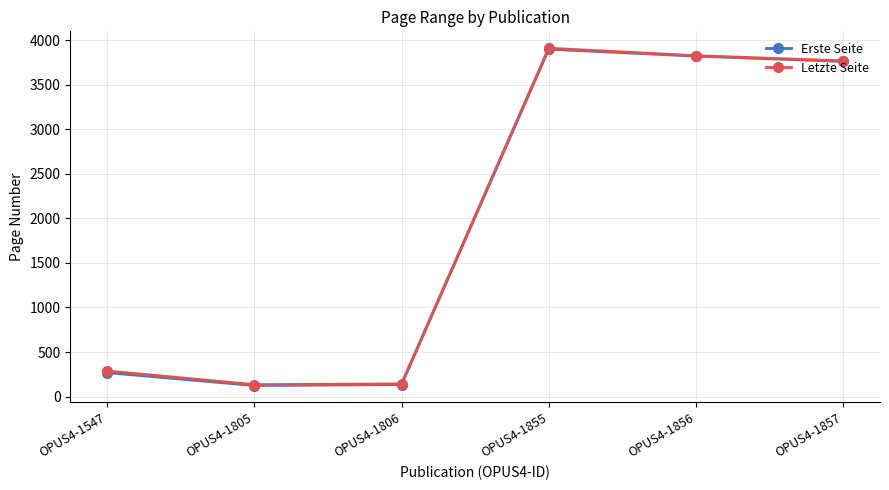

In Letzte Seite, how many points are lower than both neighbors (excluding endpoints)?

1